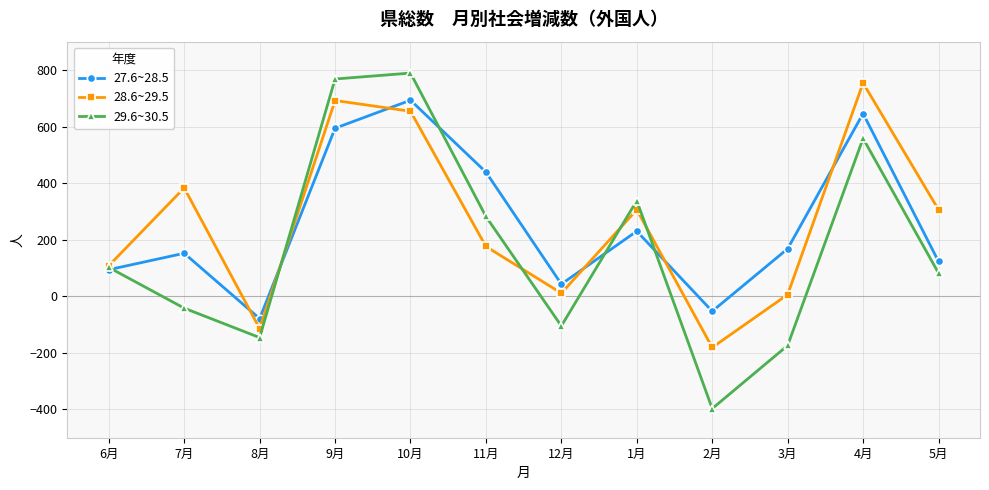

What is the difference between the maximum and minimum values in the 29.6~30.5 series?

1186